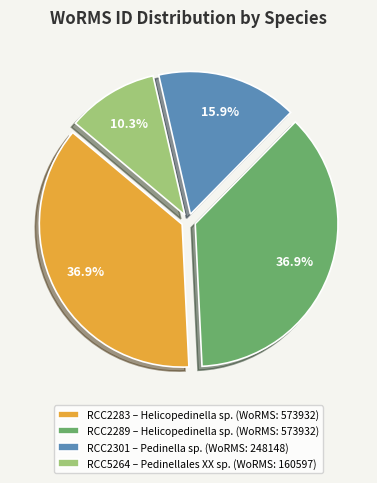

Do RCC2301 – Pedinella sp. (WoRMS: 248148) and RCC2289 – Helicopedinella sp. (WoRMS: 573932) together represent more than half of the pie?

Yes